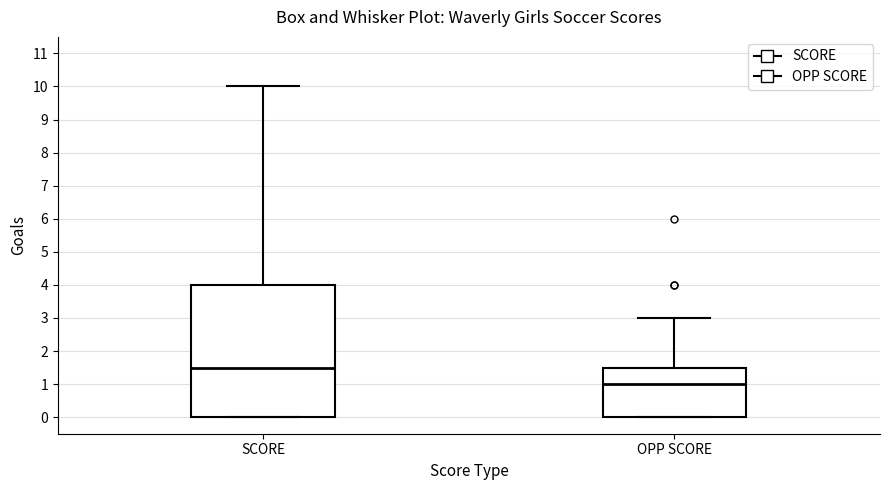

Comparing the boxes themselves (not the whiskers), which one is the tallest?

SCORE